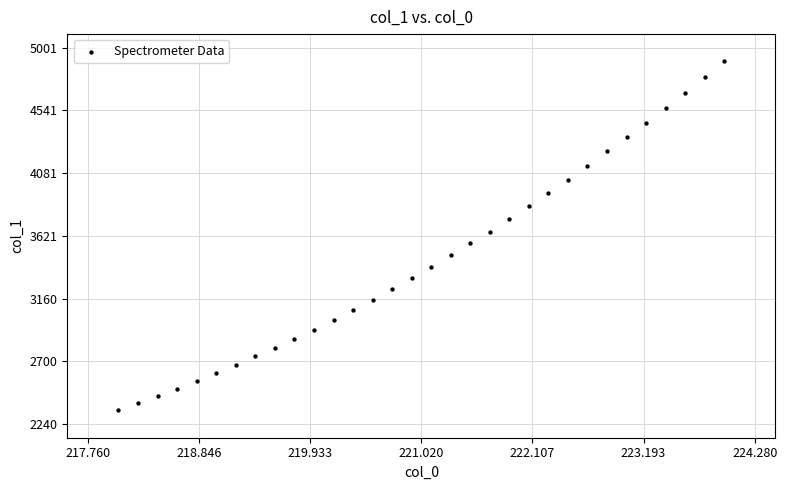

What is the range of Y values (max minus min)?

2561.3